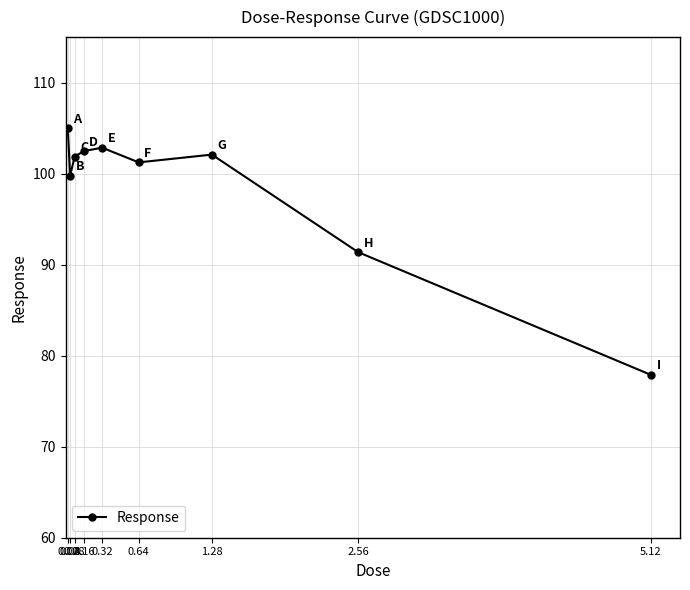

Is it true that the value at 2.56 is 124.0?

False